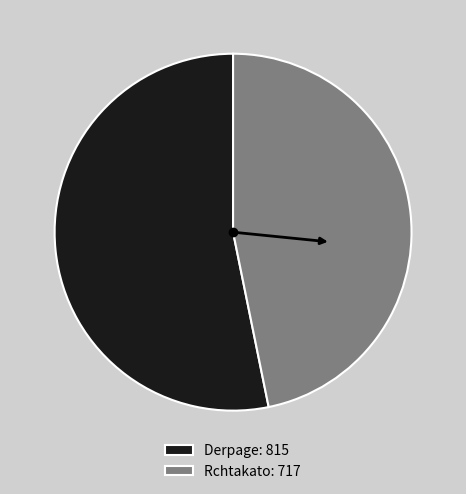

The Rchtakato: 717 slice represents 47% of the pie. True or false?

True